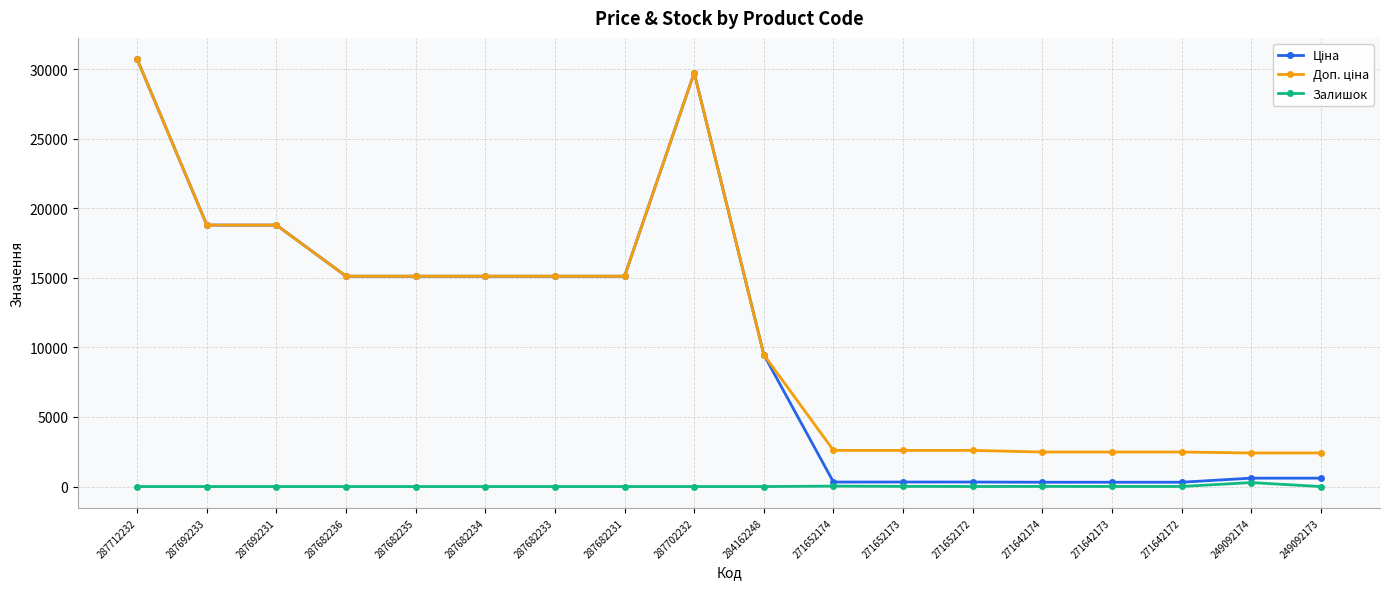

True or false: Залишок has a value of 32.0 at 271652174.

True